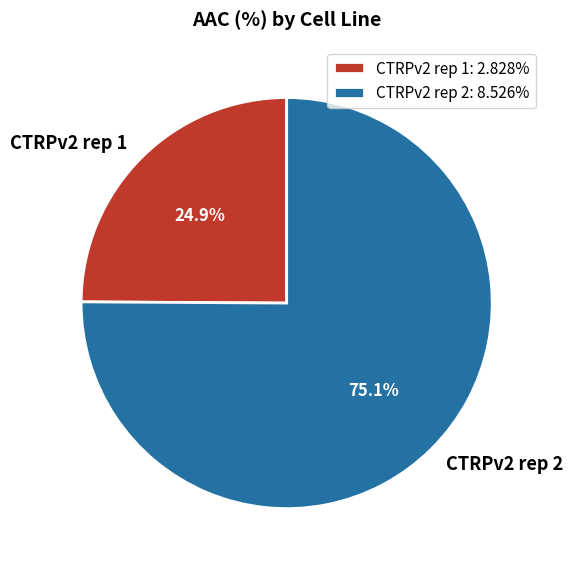

To the nearest percent, what is the combined percentage of CTRPv2 rep 2 and CTRPv2 rep 1?

100%